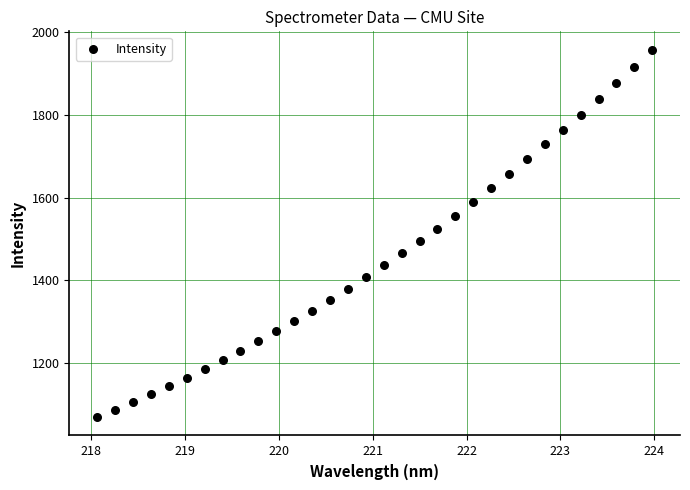

What is the range of X values (max minus min)?

5.9